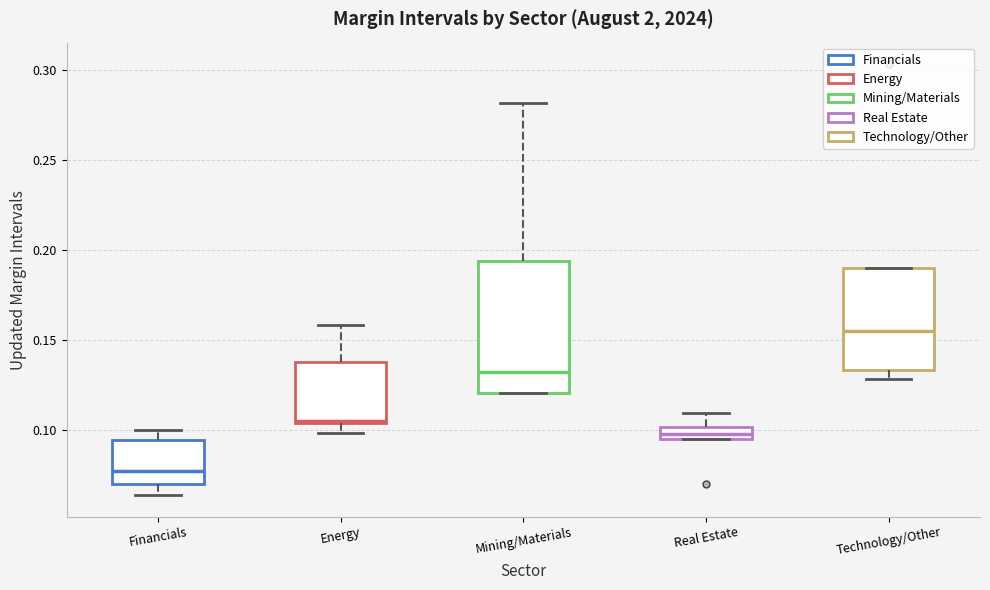

Which box's median line is the lowest?

Financials